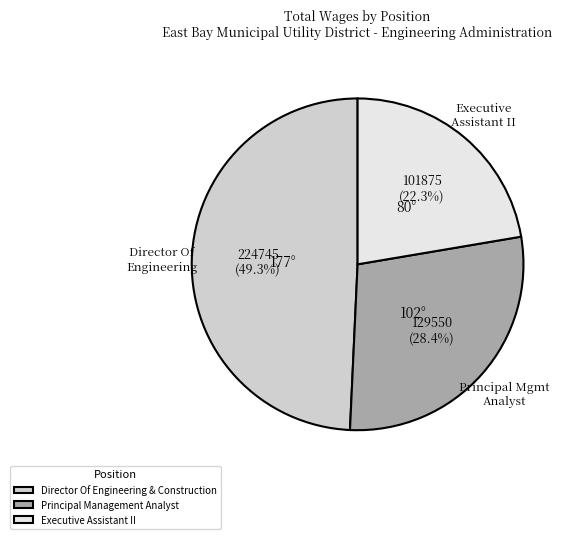

Count the number of slices in the pie.

3